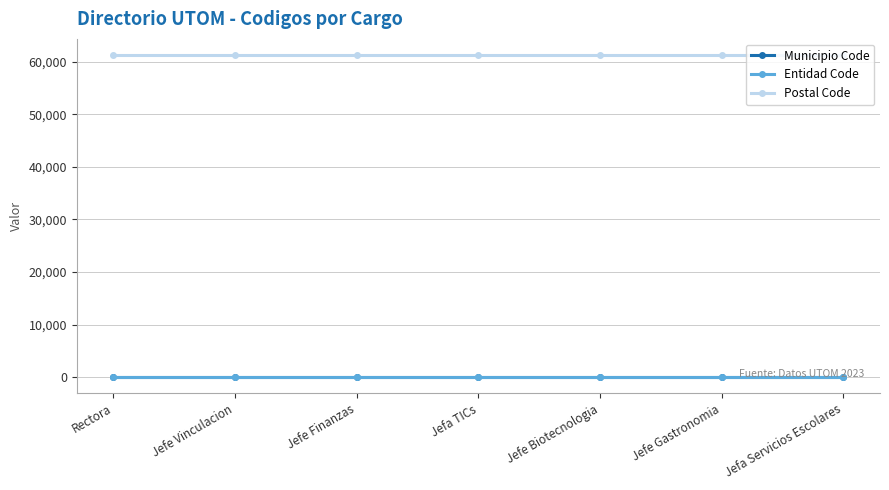

True or false: Municipio Code and Postal Code cross at least once.

False